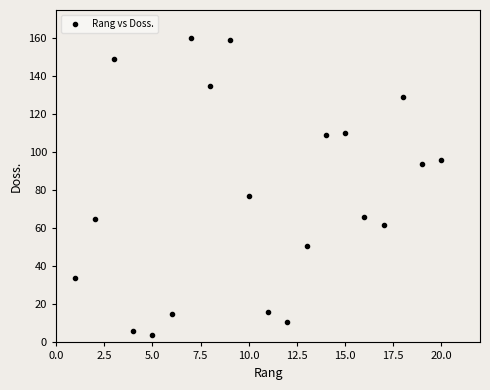

What is the range of Y values (max minus min)?

156